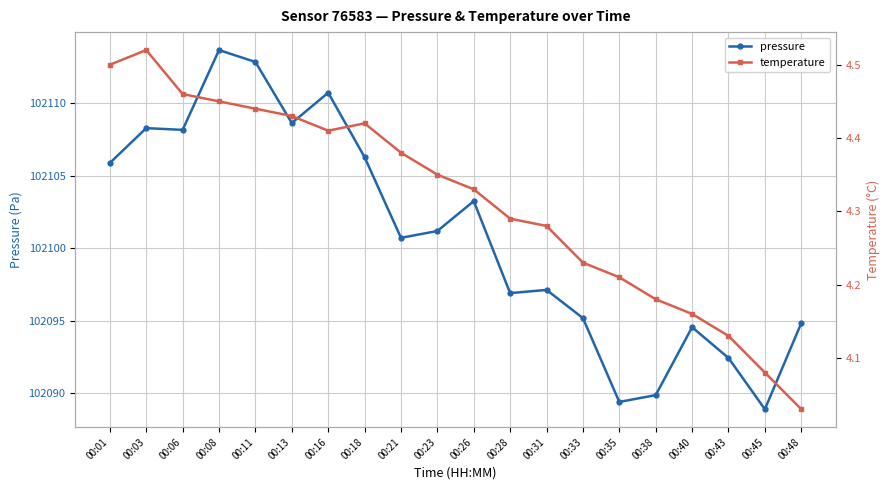

The temperature series shows 1.4 at 00:40. True or false?

False